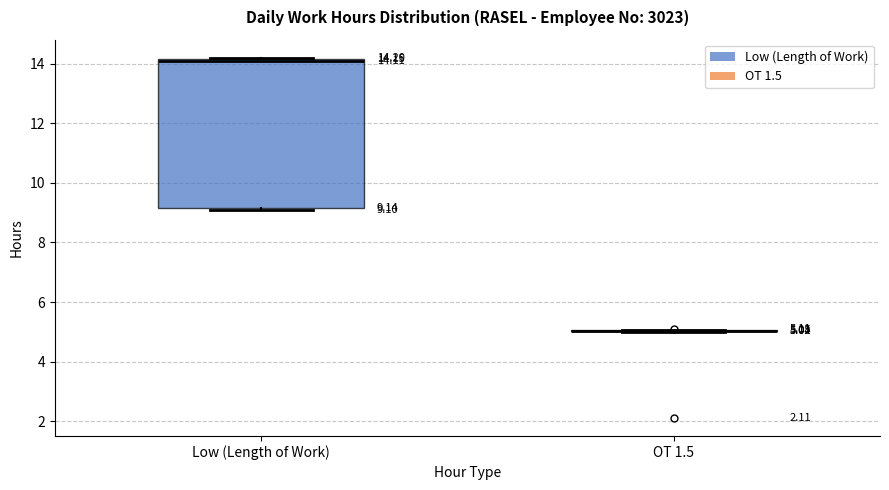

Comparing the boxes themselves (not the whiskers), which one is the tallest?

Low (Length of Work)